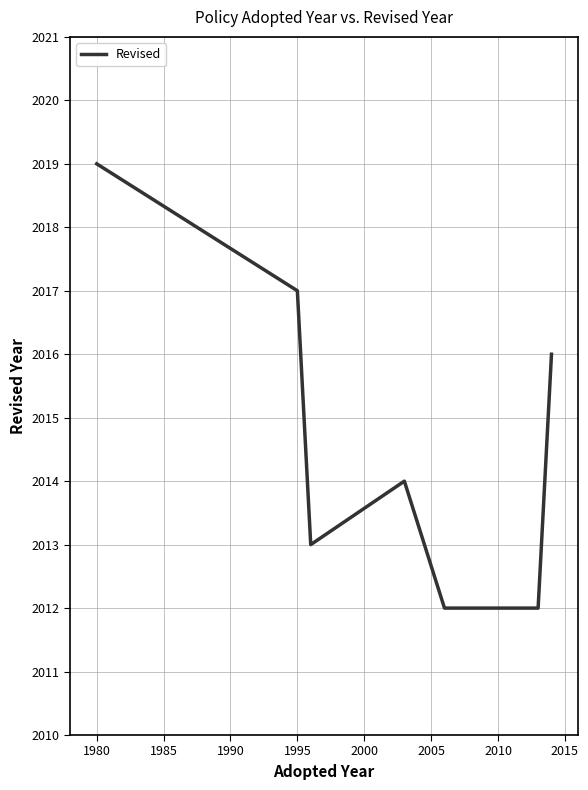

What is the maximum value shown in the chart?

2019